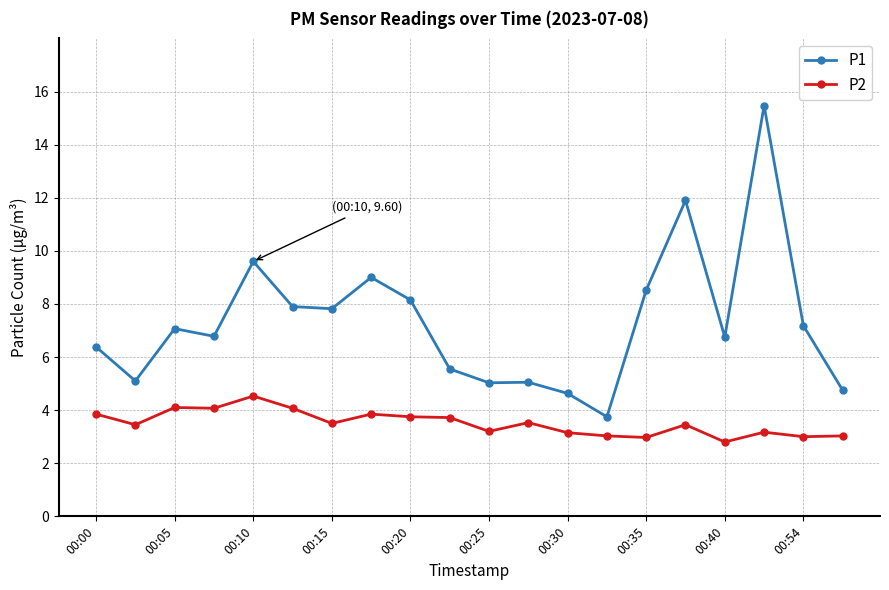

What is the lowest value of the P2 series?

2.8